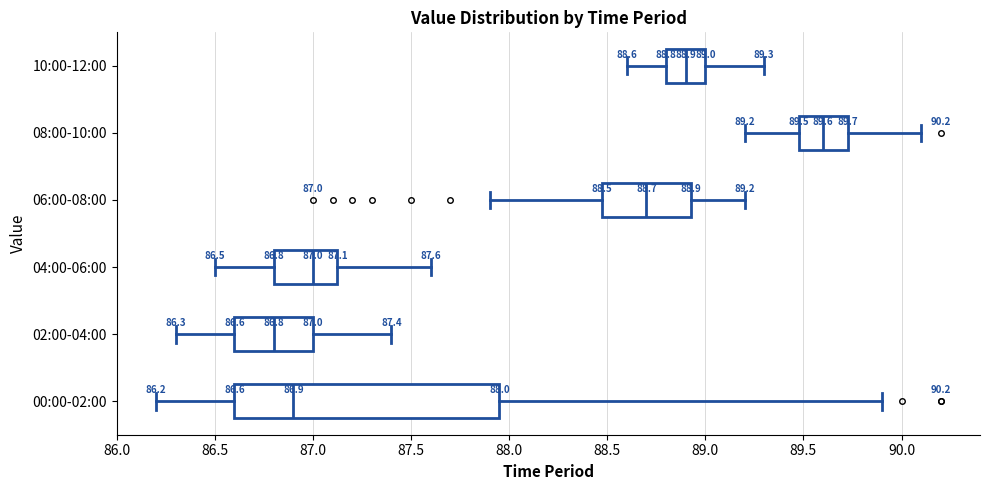

Which box has the furthest to the right median line?

08:00-10:00